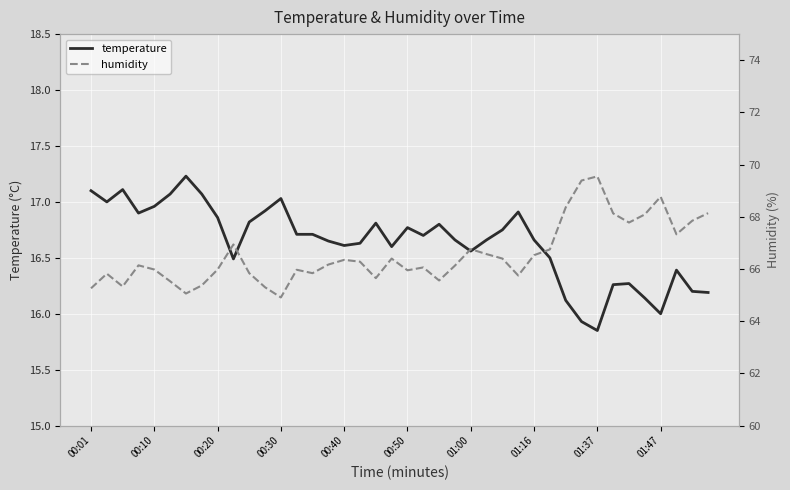

Which category has the lowest value in the temperature series?

01:37